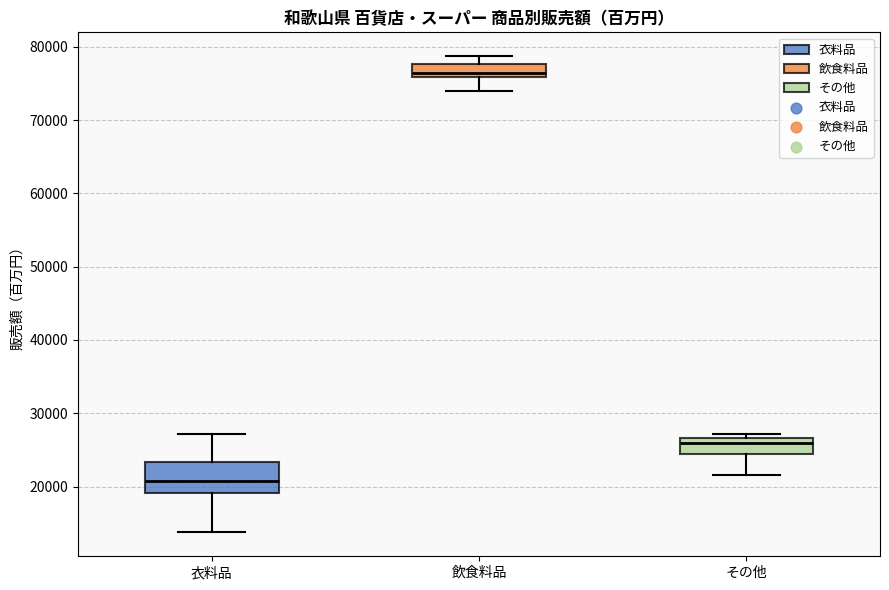

Reading left to right, transcribe this box plot: for each box, give where its median line is, the range the box spans, and where its two whiskers end, as read against the y-axis. The values are not printed on the chart, so give them approximately, as read against the axis.

衣料品: median 21000, box 19000 to 23000, whiskers 14000 to 27000
飲食料品: median 77000, box 76000 to 78000, whiskers 74000 to 79000
その他: median 26000, box 24000 to 27000, whiskers 22000 to 27000 (just above the box's upper edge)